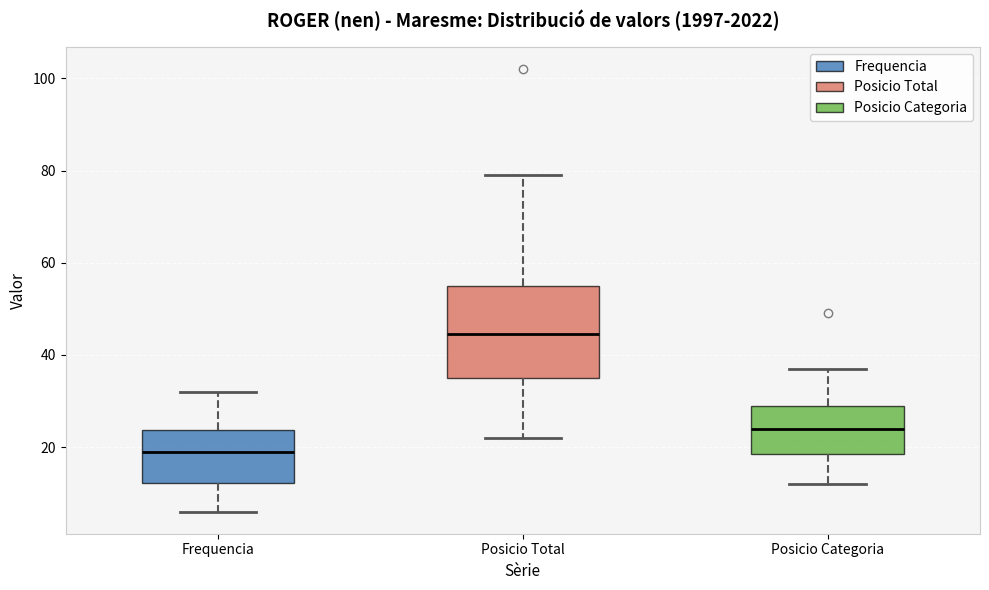

Reading left to right, read every box against the y-axis: the position of its median line, the range the box covers, and the ends of its whiskers. The values are not printed on the chart, so give them approximately, as read against the axis.

Frequencia: median 20, box 12 to 24, whiskers 6 to 32
Posicio Total: median 44, box 36 to 56, whiskers 22 to 80
Posicio Categoria: median 24, box 18 to 30, whiskers 12 to 38